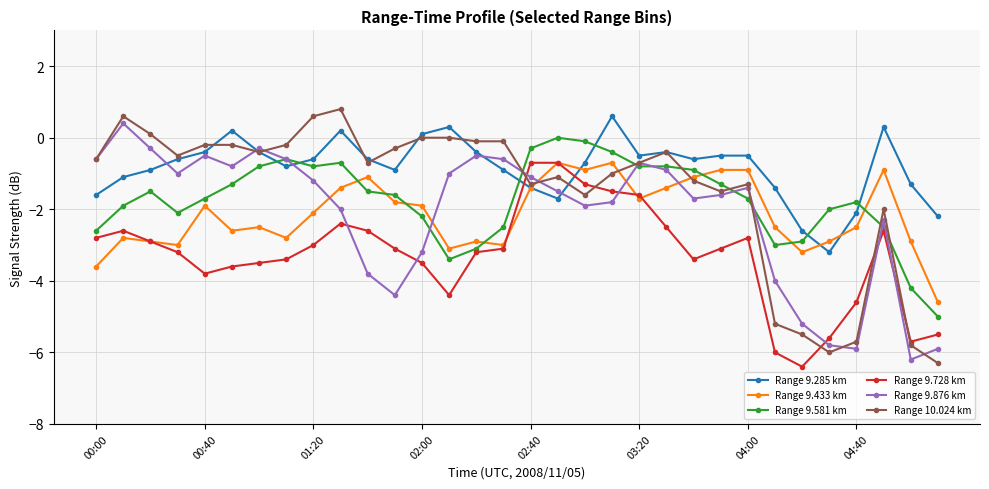

Which series has the largest total across all categories?

Range 9.285 km